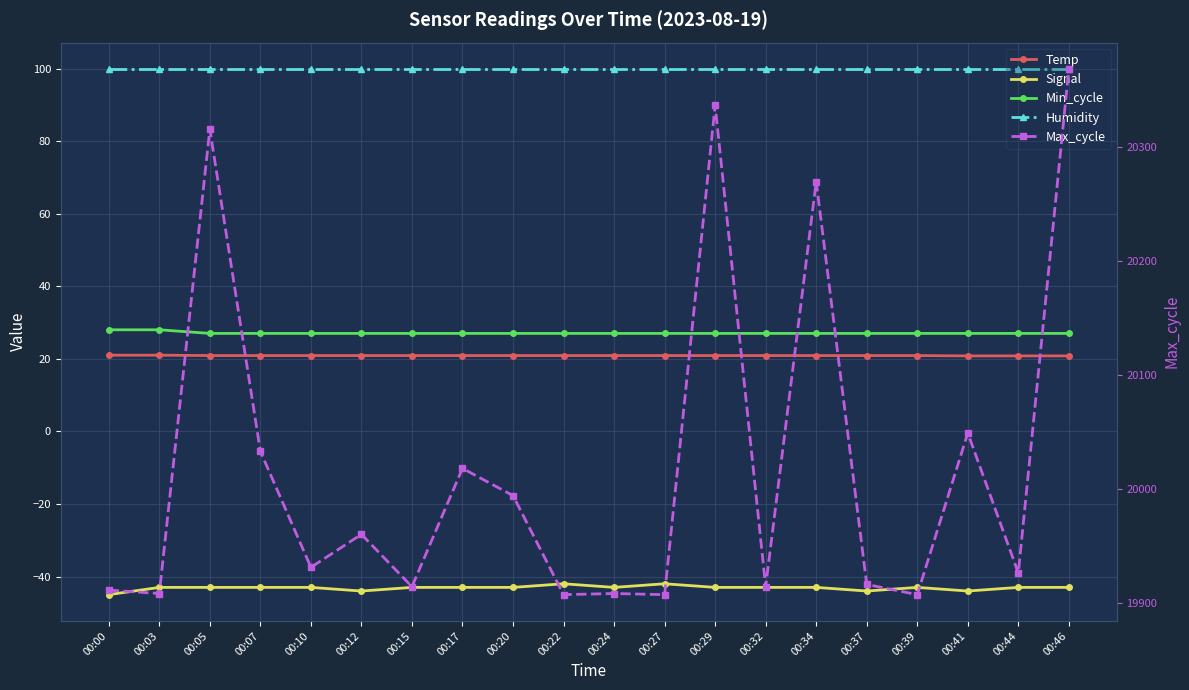

True or false: Signal and Humidity intersect in this chart.

False